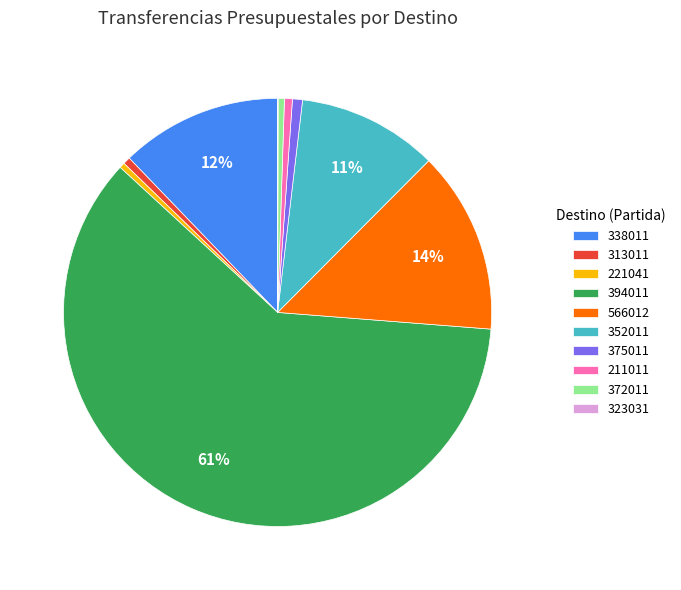

Is there a majority slice in this chart?

Yes